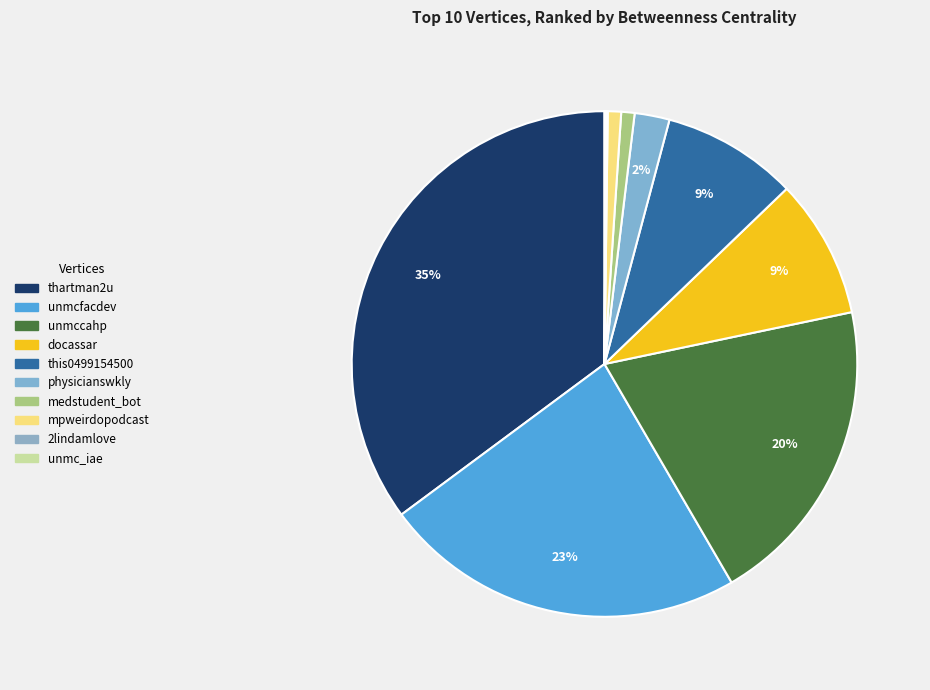

How many segments does this pie chart have?

10